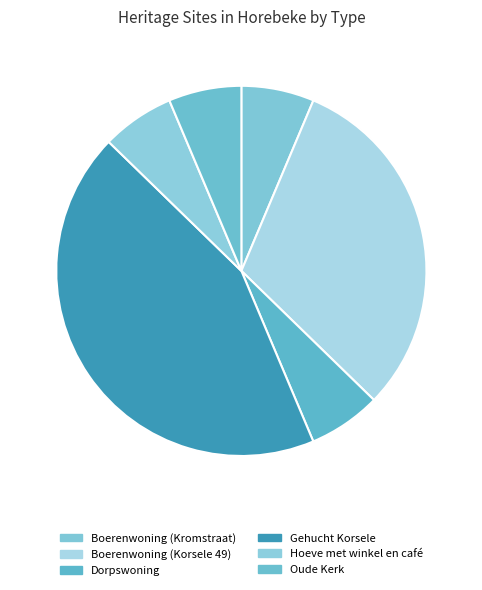

How much of the chart is everything except Gehucht Korsele?

56.4%